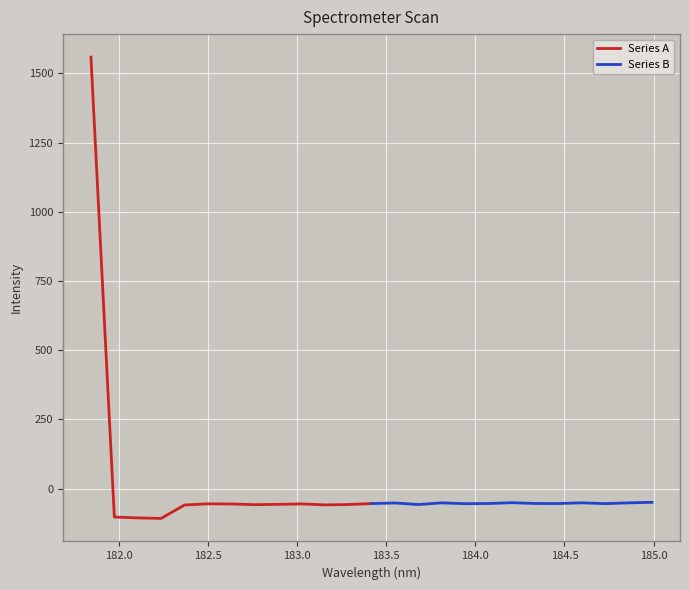

What is the maximum value for Series B?

-49.4